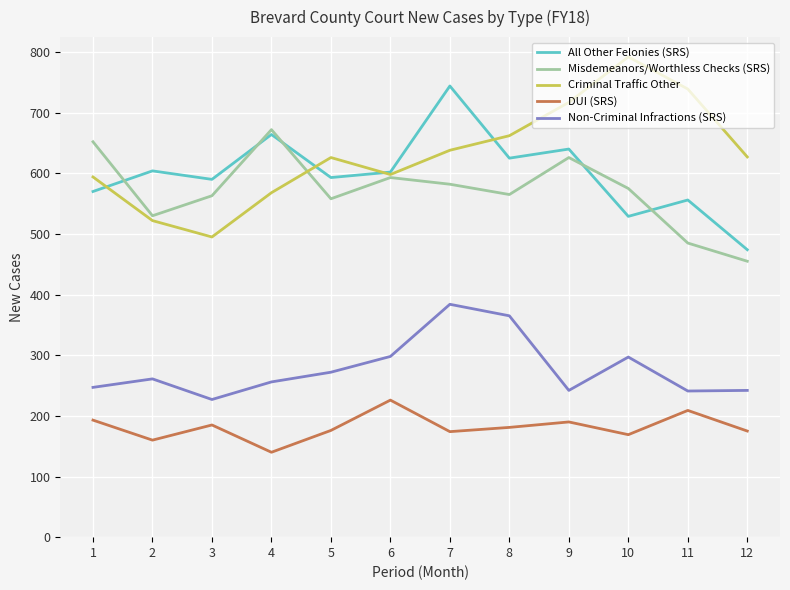

The value of Misdemeanors/Worthless Checks (SRS) at 2 is 530. True or false?

True